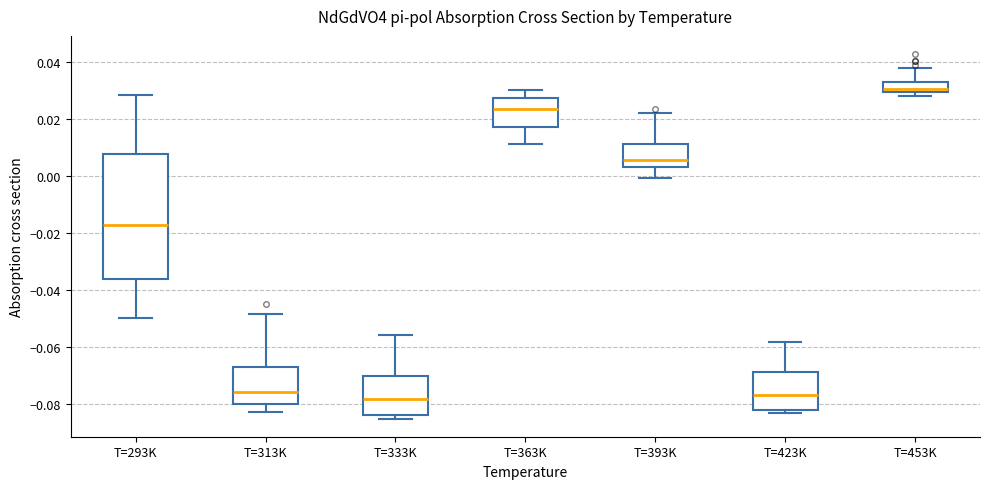

Reading left to right, transcribe this box plot: for each box, give where its median line is, the range the box spans, and where its two whiskers end, as read against the y-axis. The values are not printed on the chart, so give them approximately, as read against the axis.

T=293K: median -0.018, box -0.036 to 0.008, whiskers -0.050 to 0.028
T=313K: median -0.076, box -0.080 to -0.066, whiskers -0.082 to -0.048
T=333K: median -0.078, box -0.084 to -0.070, whiskers -0.086 to -0.056
T=363K: median 0.024, box 0.018 to 0.028, whiskers 0.012 to 0.030
T=393K: median 0.006, box 0.004 to 0.010, whiskers 0.000 to 0.022
T=423K: median -0.076, box -0.082 to -0.068, whiskers -0.084 to -0.058
T=453K: median 0.030 (just above the box's lower edge), box 0.030 to 0.032, whiskers 0.028 to 0.038